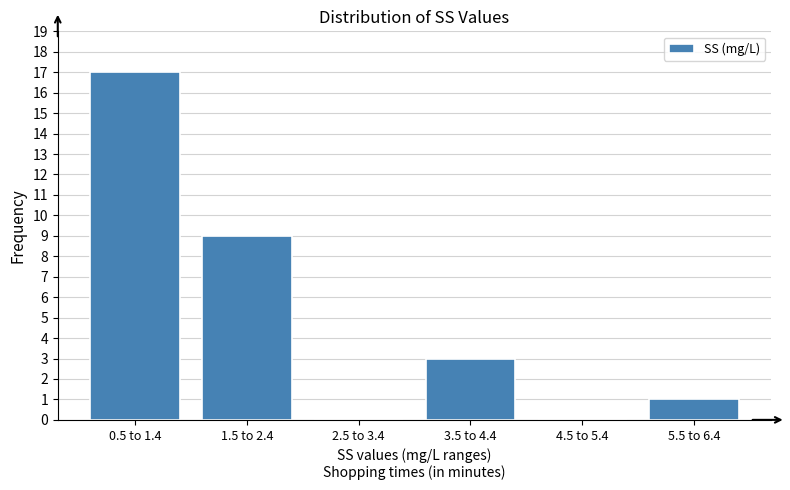

Reading right to left, extract all data points from this chart.

5.5 to 6.4=1	4.5 to 5.4=0	3.5 to 4.4=3	2.5 to 3.4=0	1.5 to 2.4=9	0.5 to 1.4=17